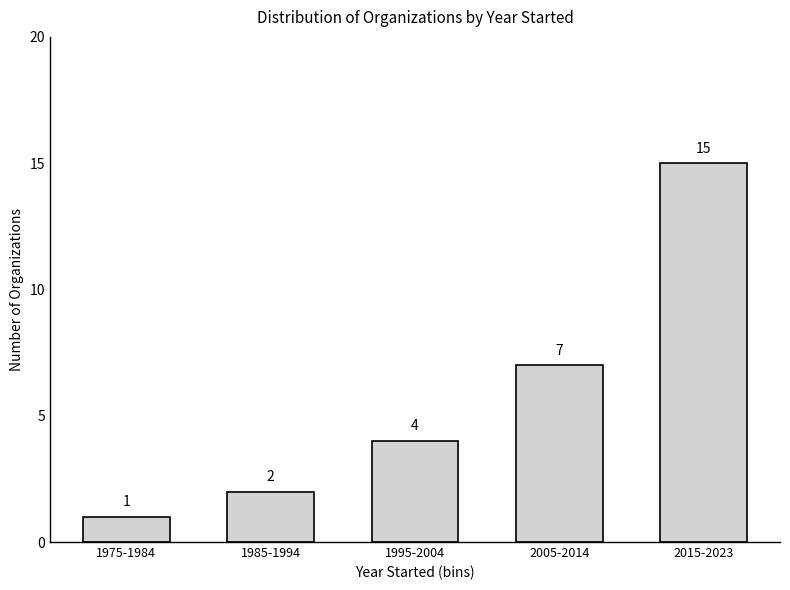

Reading left to right, extract all data points from this chart.

1975-1984=1	1985-1994=2	1995-2004=4	2005-2014=7	2015-2023=15